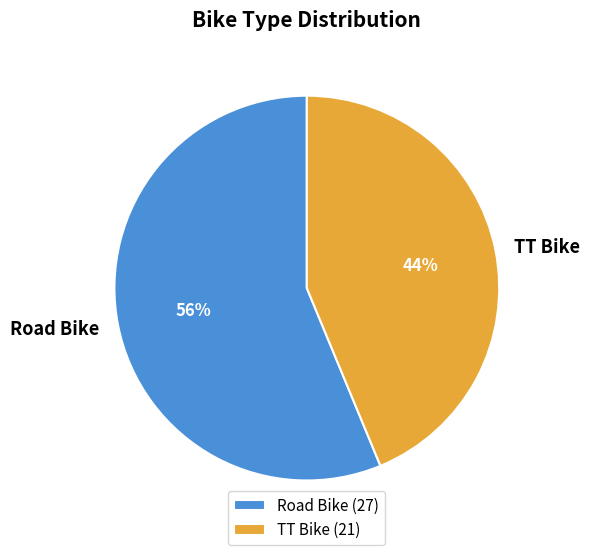

Approximately how many times larger is the value at Road Bike compared to TT Bike?

1.3